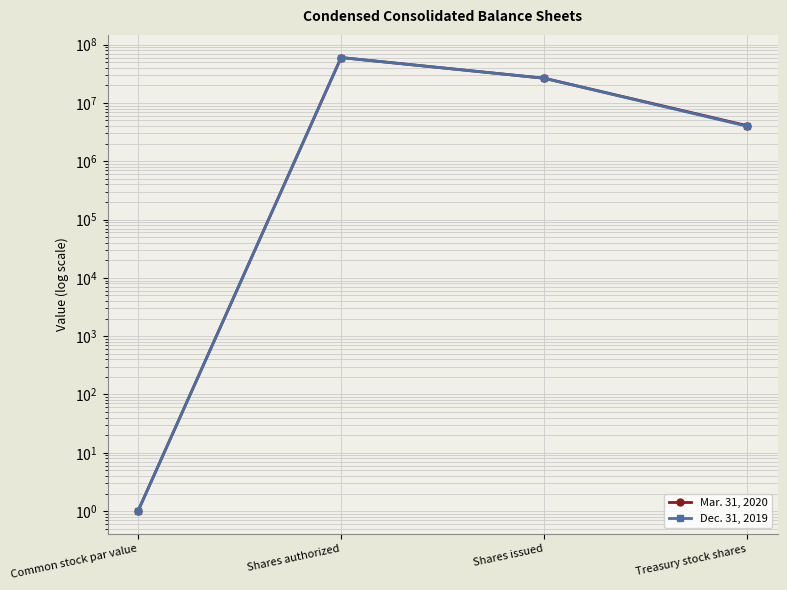

How many distinct data groups are displayed?

2